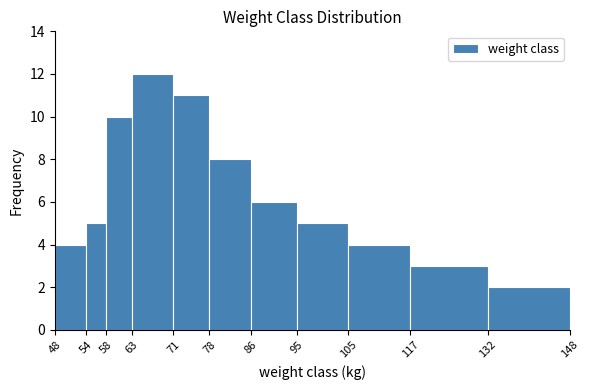

How tall is the bar that spans 63 to 71 on the x-axis? The values are not printed on the chart, so give them approximately, as read against the axis.

12